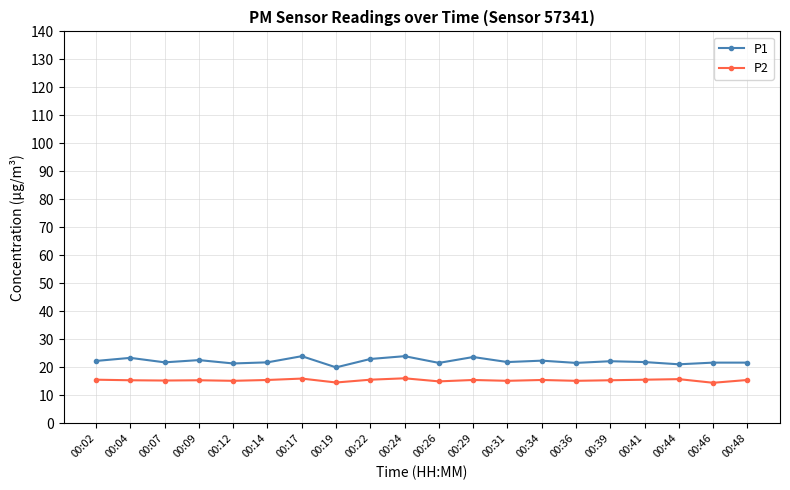

Which series has the widest spread of values?

P1